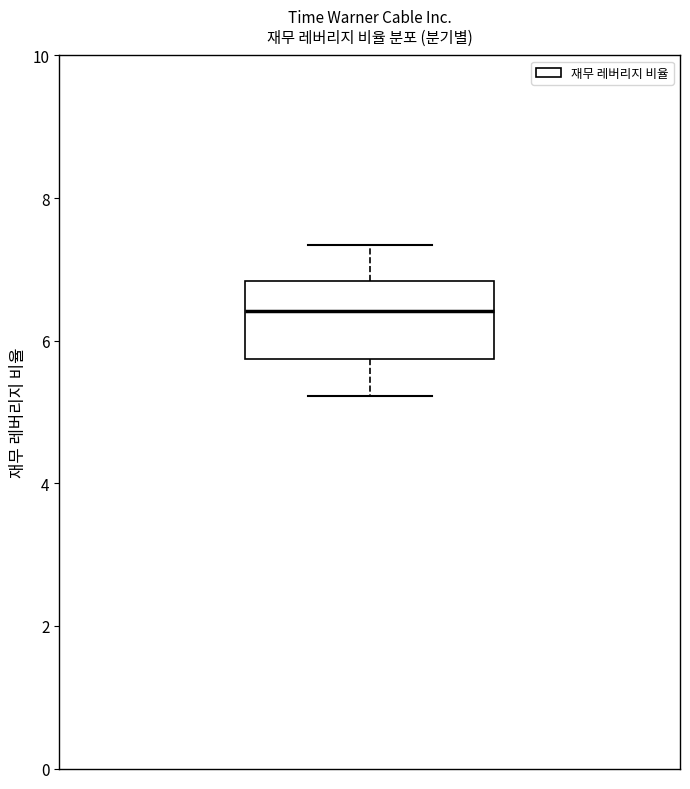

Transcribe this box plot: give where the median line is, the range the box spans, and where the two whiskers end, as read against the y-axis. The values are not printed on the chart, so give them approximately, as read against the axis.

median 6.4, box 5.8 to 6.8, whiskers 5.2 to 7.4